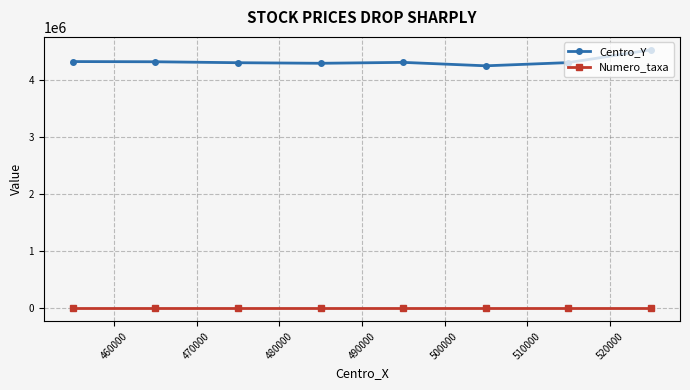

At how many categories does at least one series exceed 1199322?

8